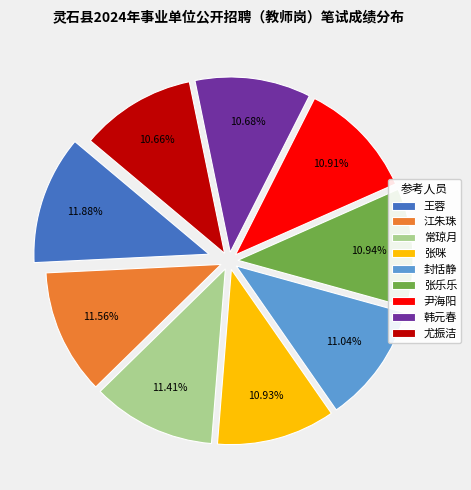

True or false: 常琼月 accounts for 5% of the total.

False